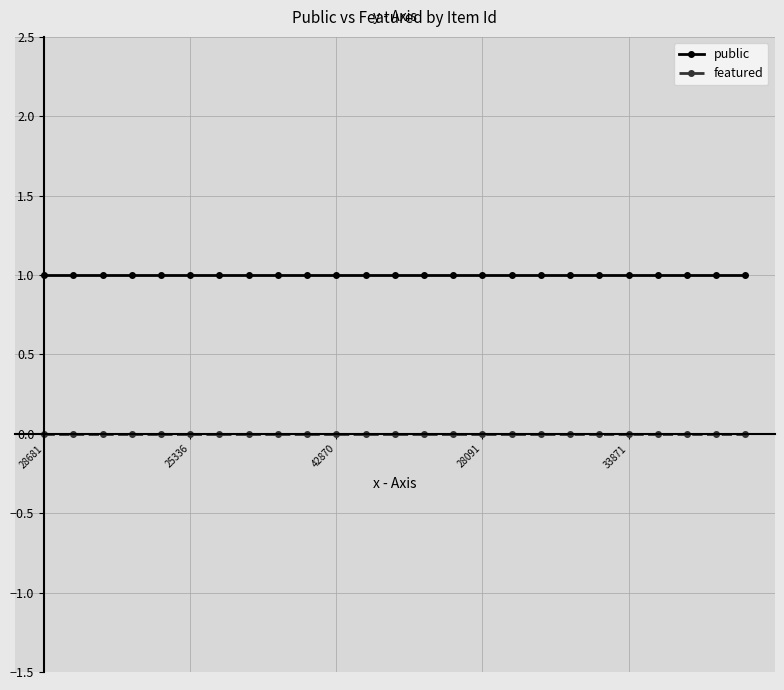

Which series has the largest total across all categories?

public